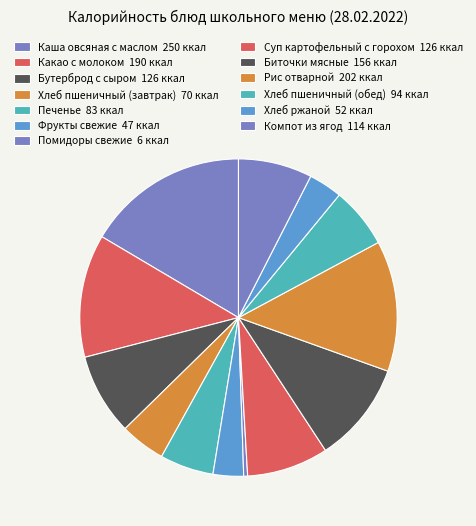

What is the smallest slice in the pie chart?

Помидоры свежие